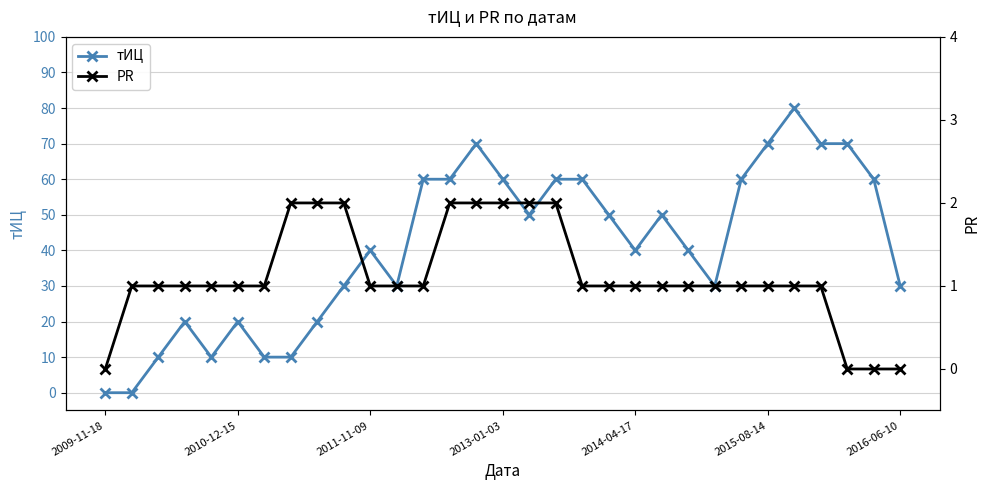

What is the difference between the тИЦ values at 13 and 2009-11-18?

60